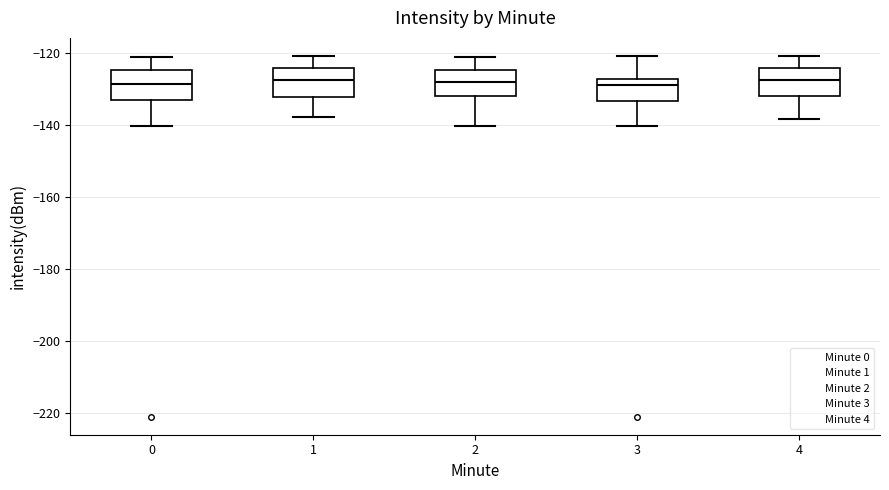

Where does the median line of the box at x = 0 sit on the y-axis? The values are not printed on the chart, so give them approximately, as read against the axis.

-128